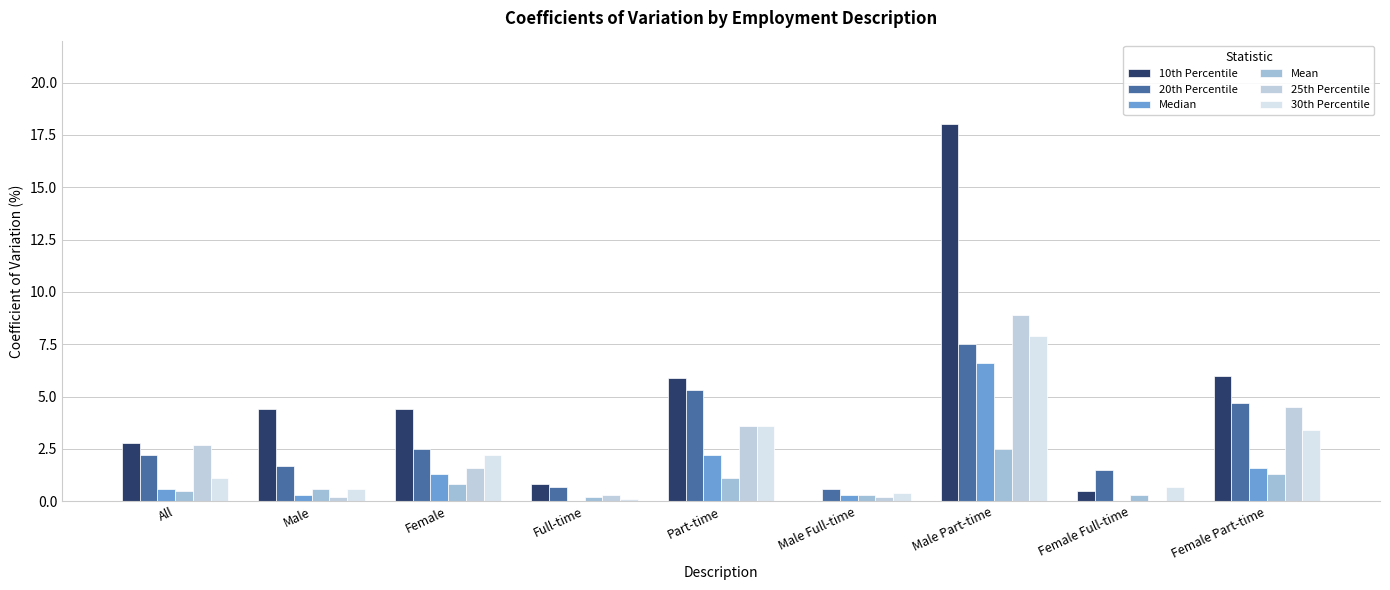

What is the spread (max minus min) of values at Male Full-time?

0.6